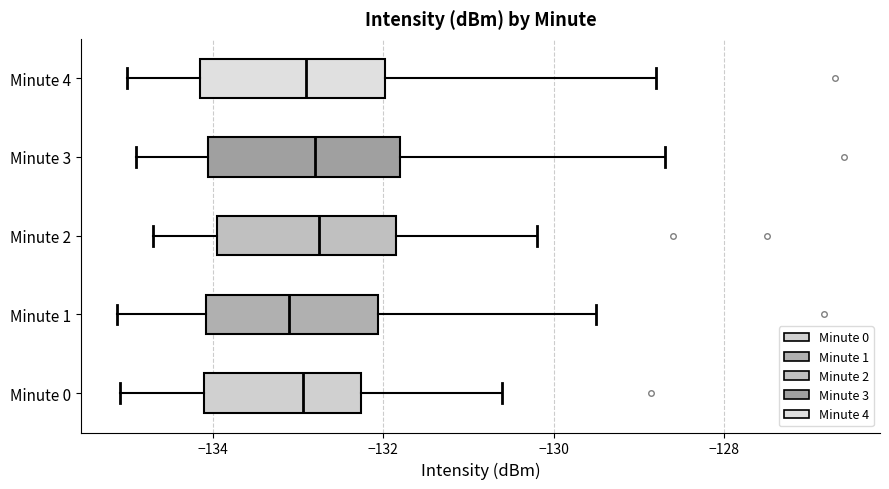

Reading bottom to top, transcribe this box plot: for each box, give where its median line is, the range the box spans, and where its two whiskers end, as read against the x-axis. The values are not printed on the chart, so give them approximately, as read against the axis.

Minute 0: median -133.0, box -134.0 to -132.2, whiskers -135.0 to -130.6
Minute 1: median -133.2, box -134.0 to -132.0, whiskers -135.2 to -129.4
Minute 2: median -132.8, box -134.0 to -131.8, whiskers -134.6 to -130.2
Minute 3: median -132.8, box -134.0 to -131.8, whiskers -134.8 to -128.6
Minute 4: median -132.8, box -134.2 to -132.0, whiskers -135.0 to -128.8